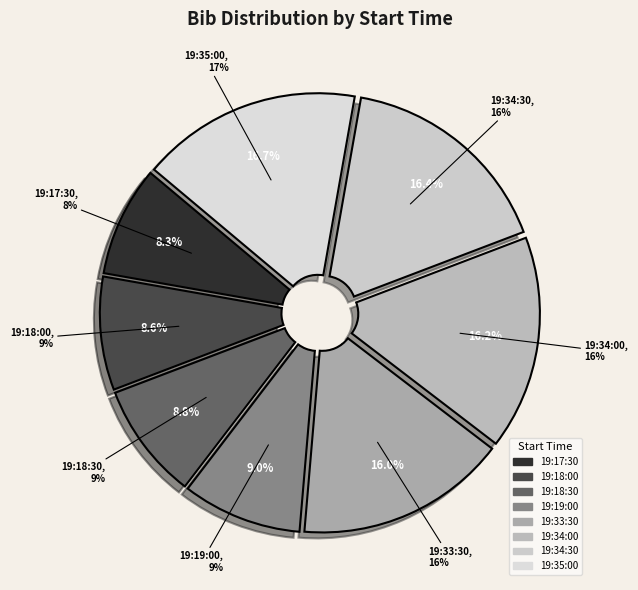

What is the change in value from 19:19:00 to 19:34:00?

+30